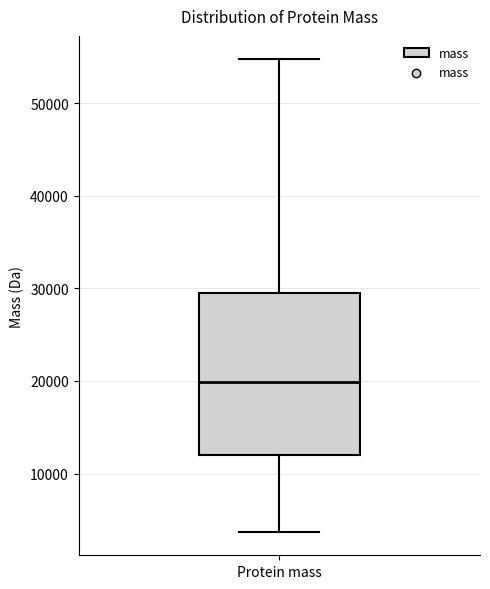

Transcribe this box plot: give where the median line is, the range the box spans, and where the two whiskers end, as read against the y-axis. The values are not printed on the chart, so give them approximately, as read against the axis.

median 20000, box 12000 to 30000, whiskers 4000 to 55000